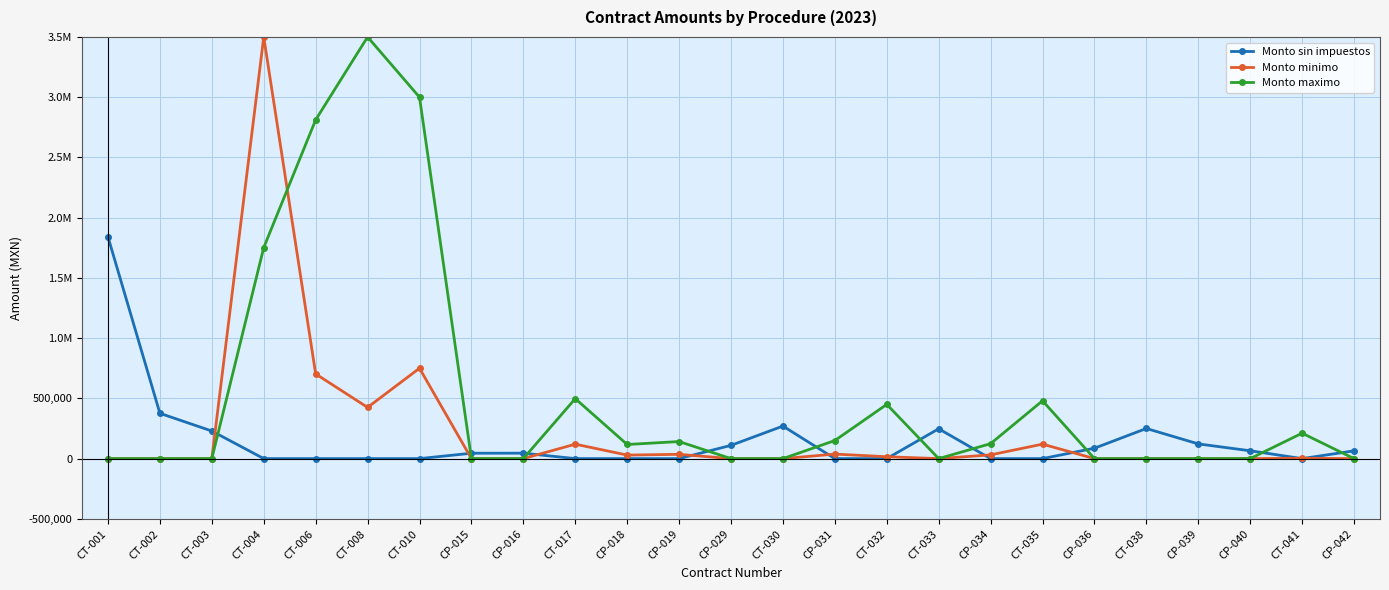

Read the Monto maximo value at CT-010.

3000000.0